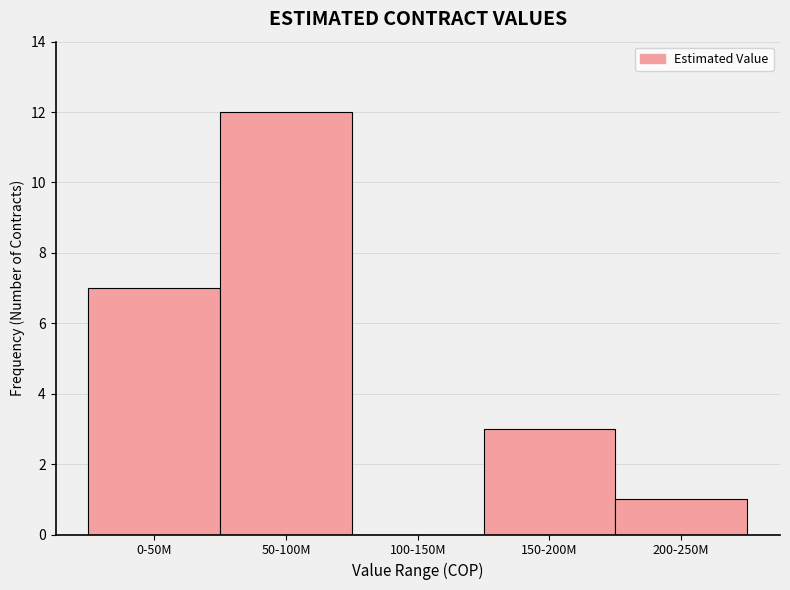

Reading left to right, transcribe all the data shown in this chart.

0-50M=7	50-100M=12	100-150M=0	150-200M=3	200-250M=1